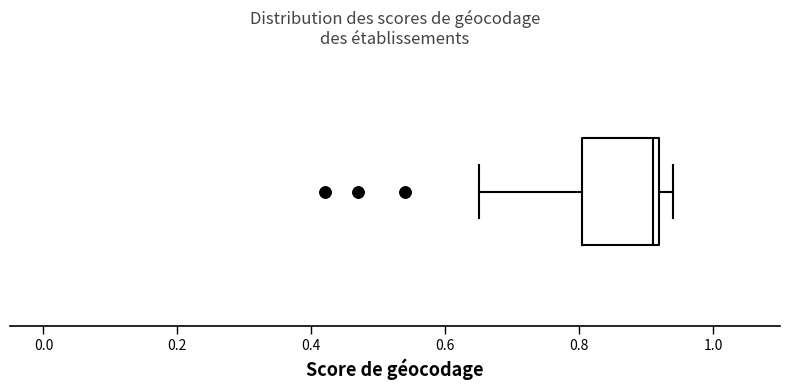

Where does the left whisker of the box end on the x-axis? The values are not printed on the chart, so give them approximately, as read against the axis.

0.66